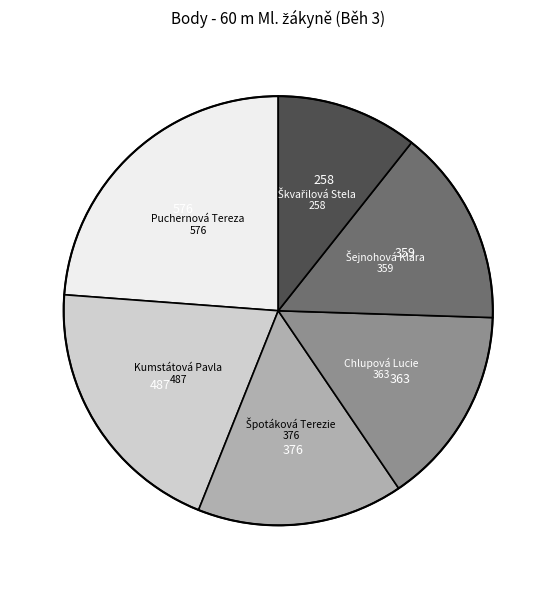

The Kumstátová Pavla slice represents 33% of the pie. True or false?

False